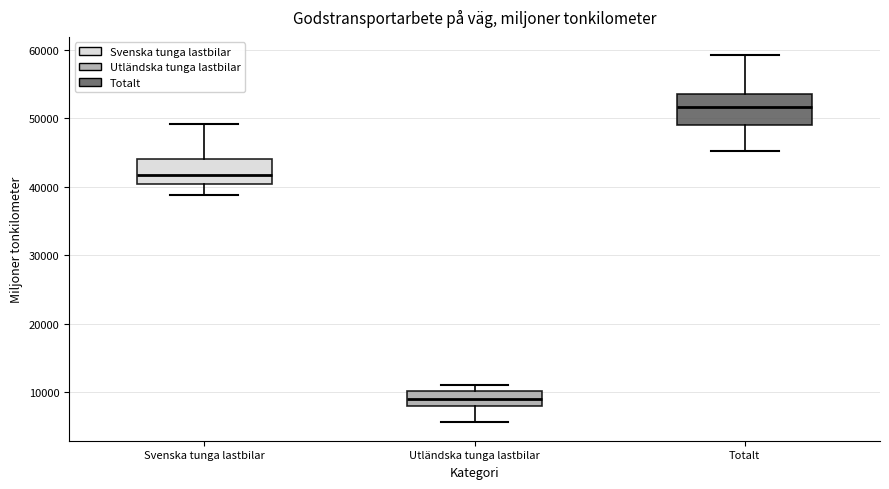

Reading left to right, transcribe this box plot: for each box, give where its median line is, the range the box spans, and where its two whiskers end, as read against the y-axis. The values are not printed on the chart, so give them approximately, as read against the axis.

Svenska tunga lastbilar: median 42000, box 40000 to 44000, whiskers 39000 to 49000
Utländska tunga lastbilar: median 9000, box 8000 to 10000, whiskers 6000 to 11000
Totalt: median 52000, box 49000 to 54000, whiskers 45000 to 59000